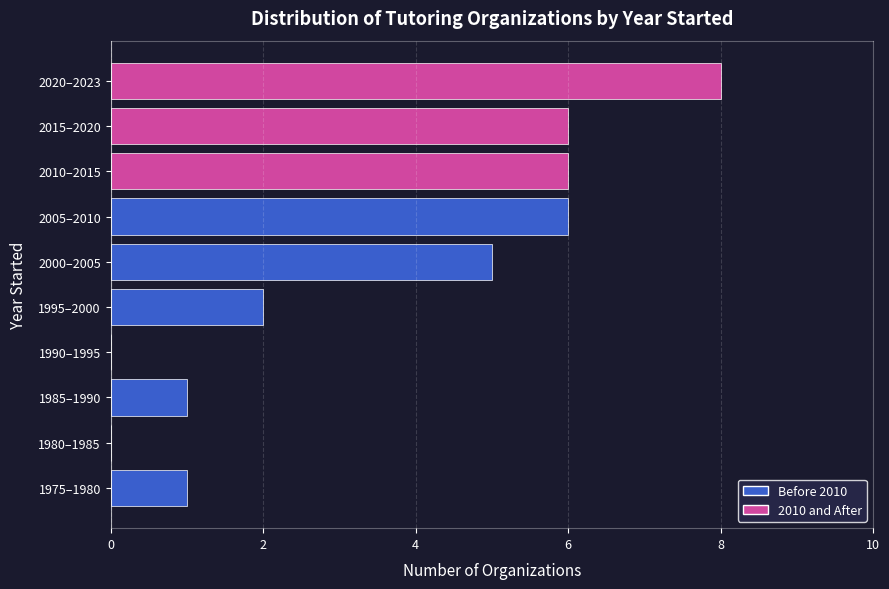

Reading bottom to top, extract all data points from this chart.

1975–1980=1	1980–1985=0	1985–1990=1	1990–1995=0	1995–2000=2	2000–2005=5	2005–2010=6	2010–2015=6	2015–2020=6	2020–2023=8